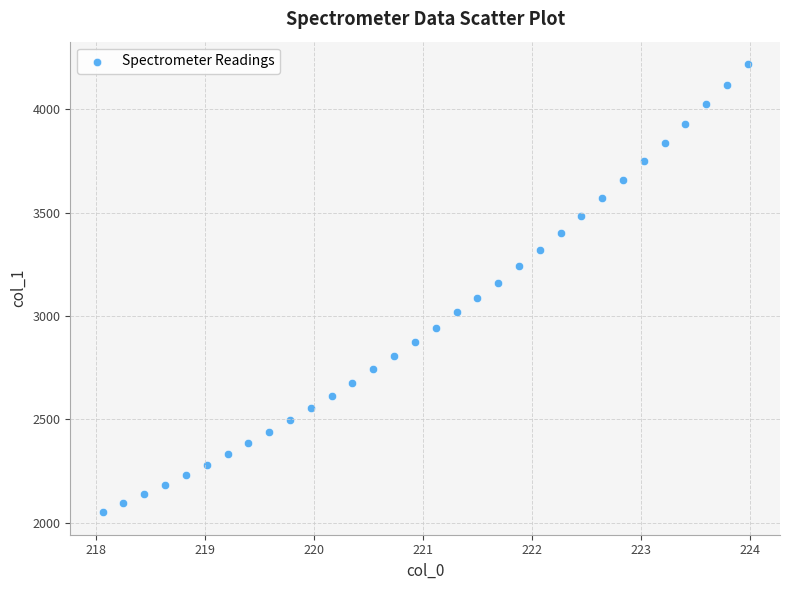

What is the range of X values (max minus min)?

5.9